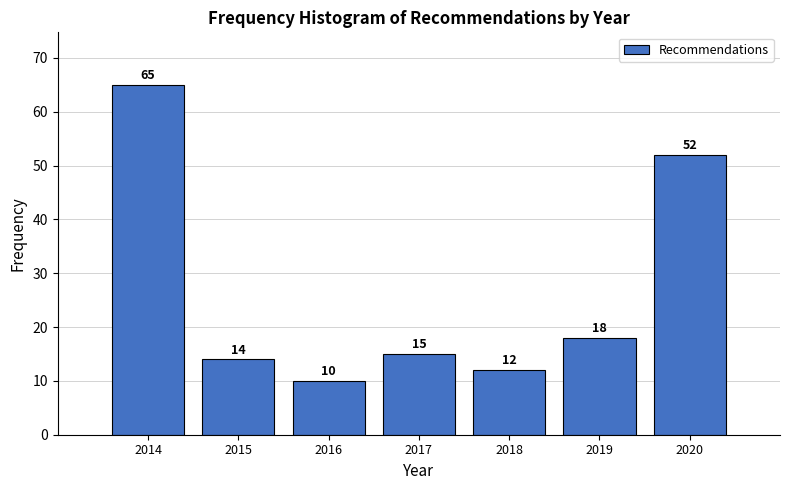

Reading left to right, what are all the values shown in this chart?

2014=65	2015=14	2016=10	2017=15	2018=12	2019=18	2020=52